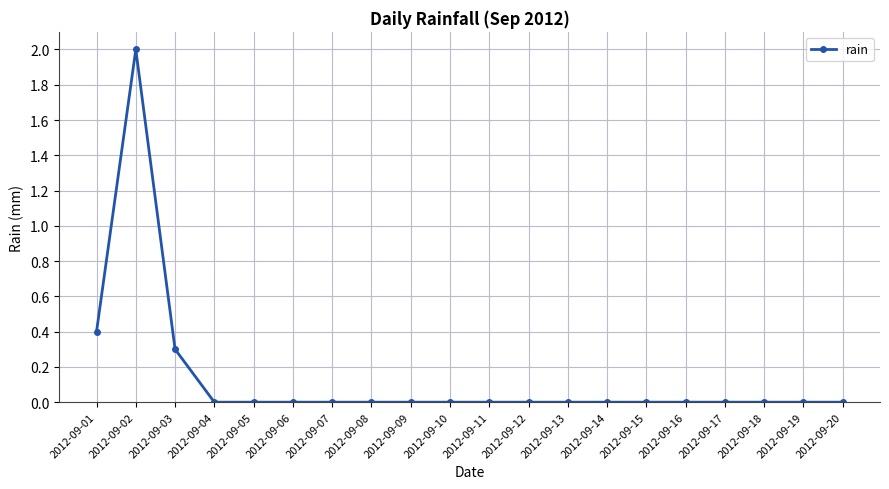

What is the maximum value shown in the chart?

2.0